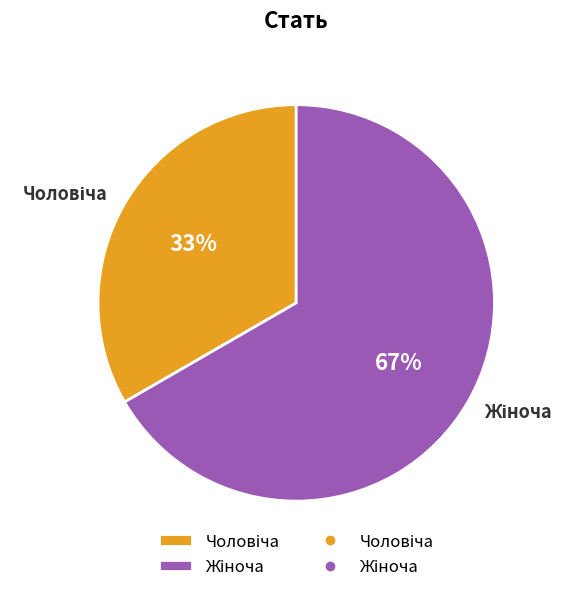

Does any single category account for the majority?

Yes